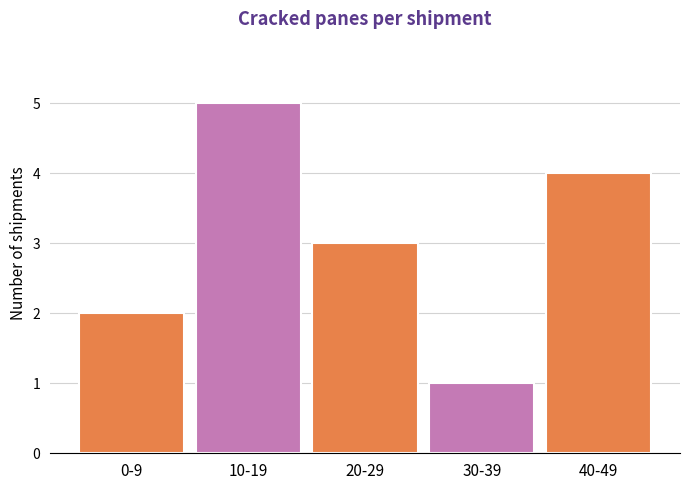

Reading left to right, what are all the values shown in this chart?

2	5	3	1	4